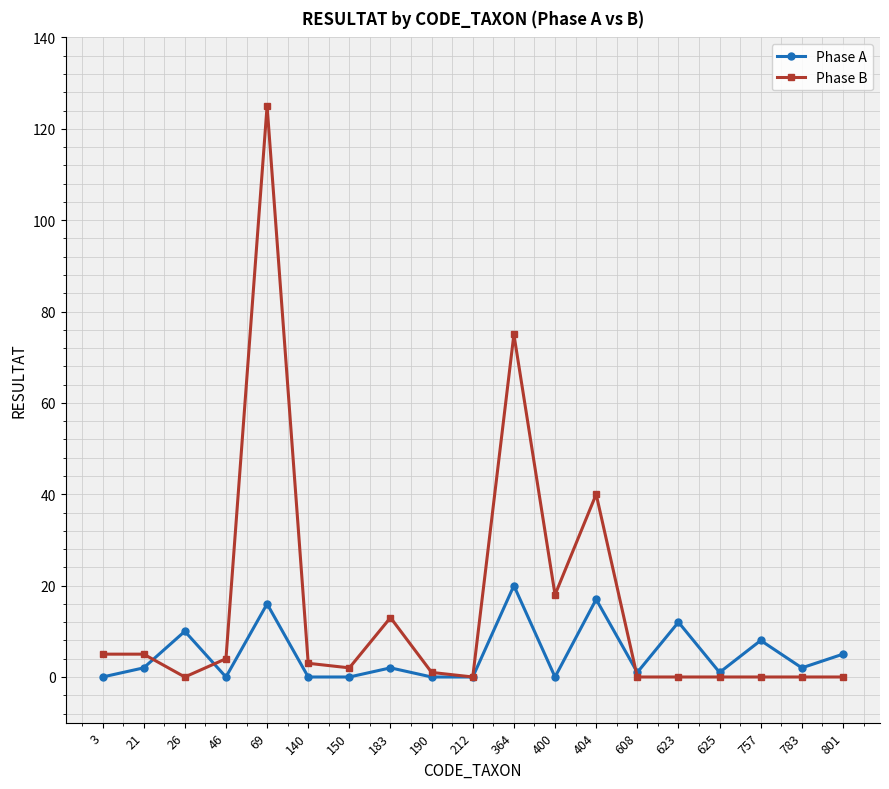

Where is the first local maximum for Phase A?

26